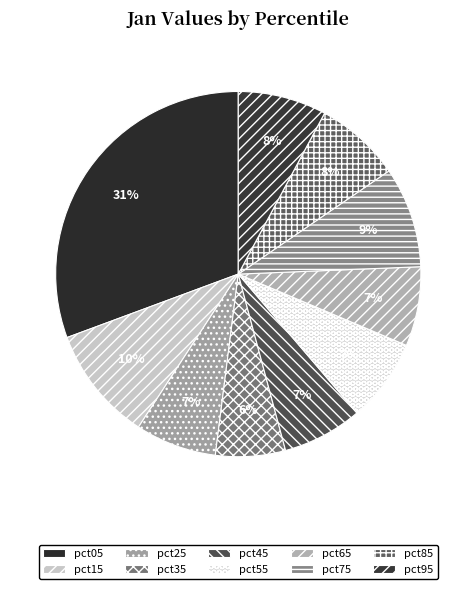

How many slices are in this pie chart?

10